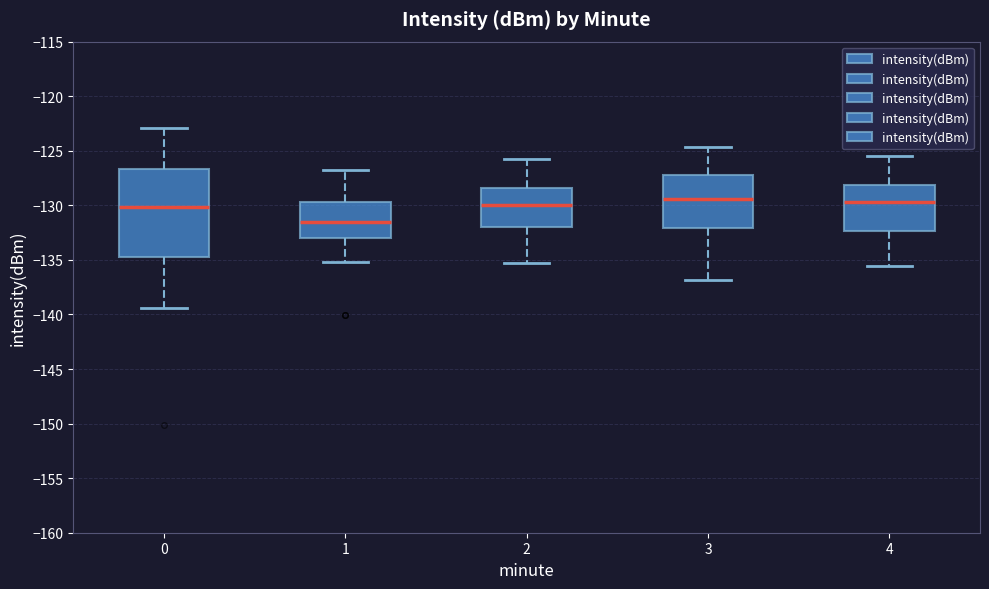

Reading left to right, transcribe this box plot: for each box, give where its median line is, the range the box spans, and where its two whiskers end, as read against the y-axis. The values are not printed on the chart, so give them approximately, as read against the axis.

0: median -130.0, box -134.5 to -126.5, whiskers -139.5 to -123.0
1: median -131.5, box -133.0 to -129.5, whiskers -135.0 to -126.5
2: median -130.0, box -132.0 to -128.5, whiskers -135.5 to -126.0
3: median -129.5, box -132.0 to -127.0, whiskers -137.0 to -124.5
4: median -129.5, box -132.5 to -128.0, whiskers -135.5 to -125.5